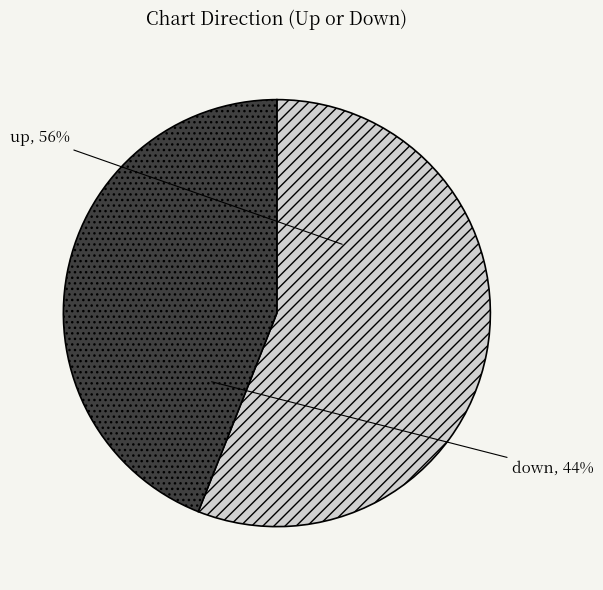

To the nearest percent, what is the difference between the largest and smallest slice percentages?

12%